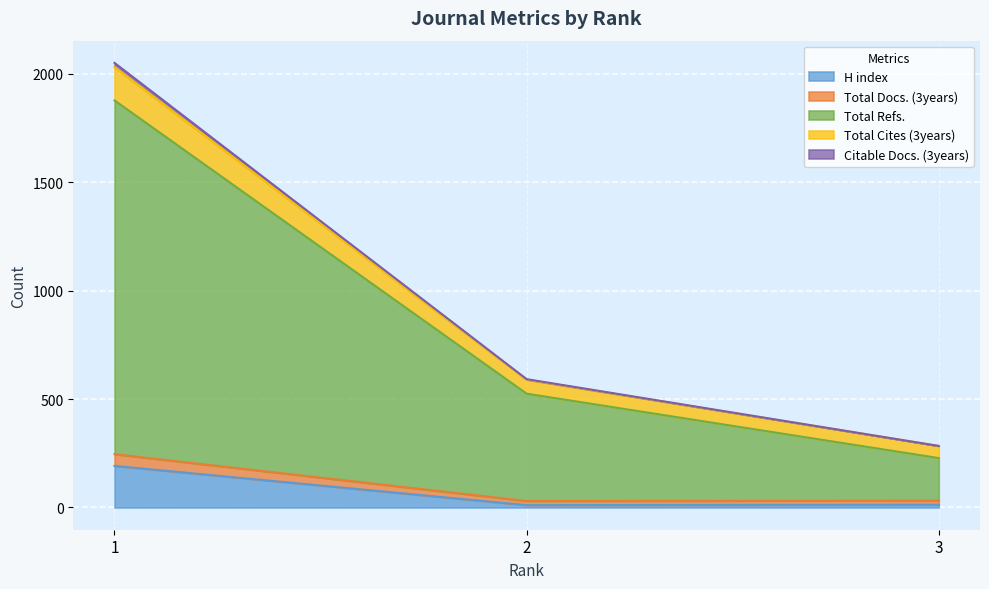

What is the maximum value for H index?

192